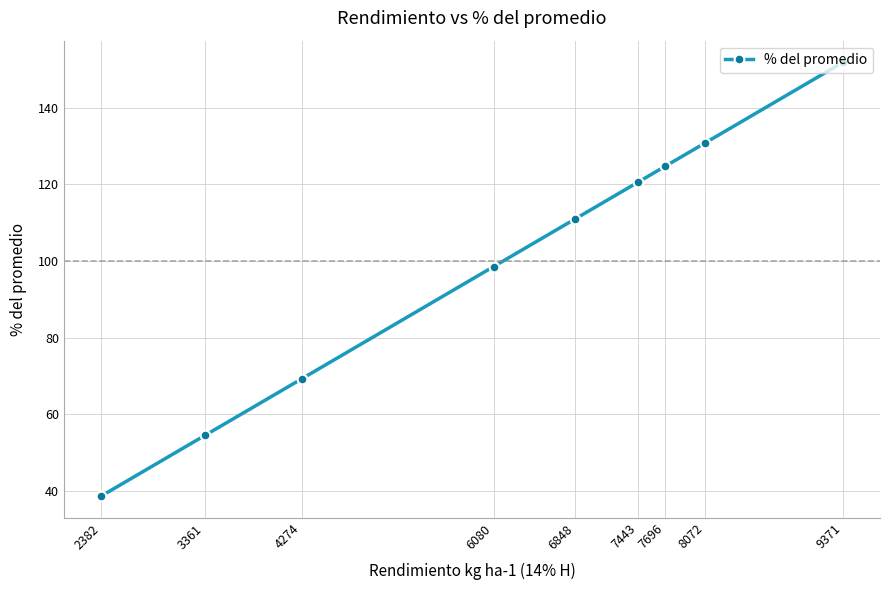

Reading left to right, what are all the values shown in this chart?

9371=151.9	8072=130.8	7696=124.7	7443=120.6	6848=111.0	6080=98.5	4274=69.3	3361=54.5	2382=38.6